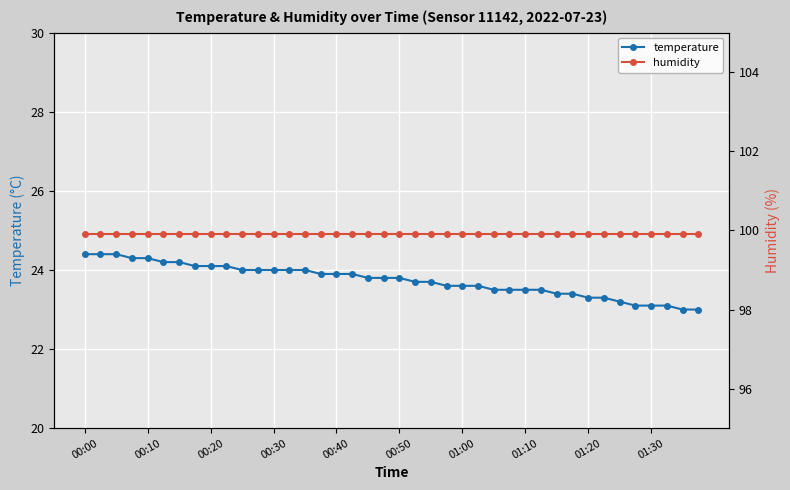

What is the sum of the humidity values at 10 and 00:00?

199.8